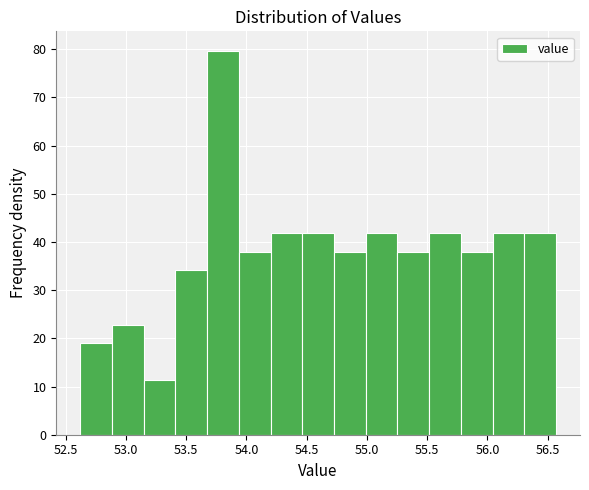

Reading left to right, transcribe this chart: for each bar, give the range it covers on the x-axis and its height. Neither the bar edges nor the heights are printed on the chart, so give them approximately, as read against the axes.

52.60 to 52.90: 19
52.90 to 53.15: 23
53.15 to 53.40: 11
53.40 to 53.65: 34
53.65 to 53.95: 80
53.95 to 54.20: 38
54.20 to 54.45: 42
54.45 to 54.75: 42
54.75 to 55.00: 38
55.00 to 55.25: 42
55.25 to 55.50: 38
55.50 to 55.80: 42
55.80 to 56.05: 38
56.05 to 56.30: 42
56.30 to 56.55: 42